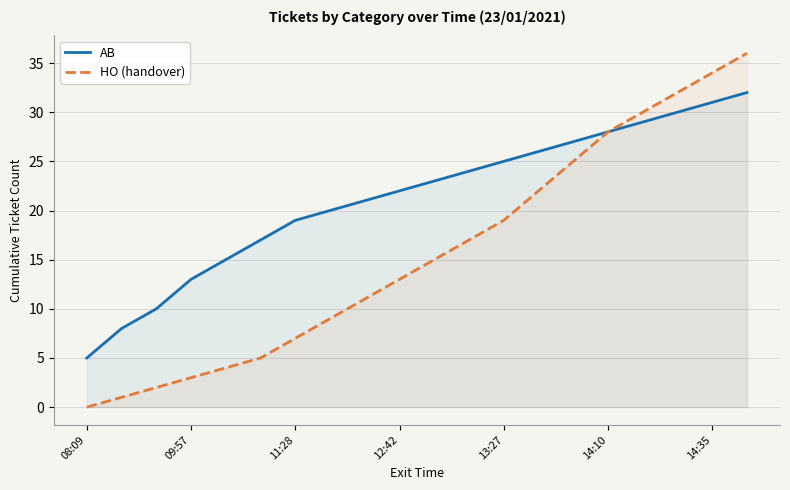

What is the sum of the HO (handover) values at 14:10 and 12:42?

41